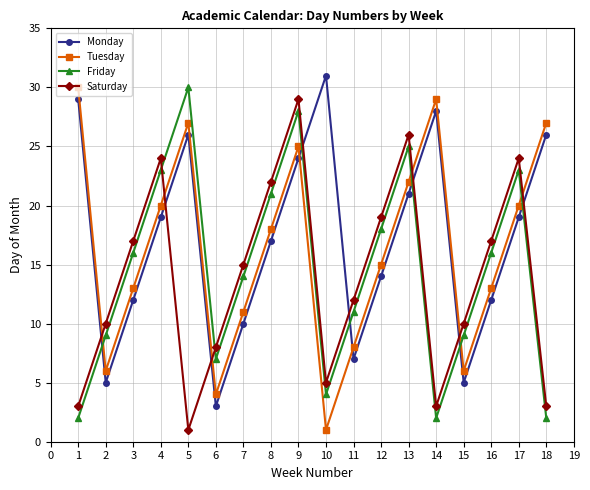

How many interior local peaks does the Saturday series have?

4